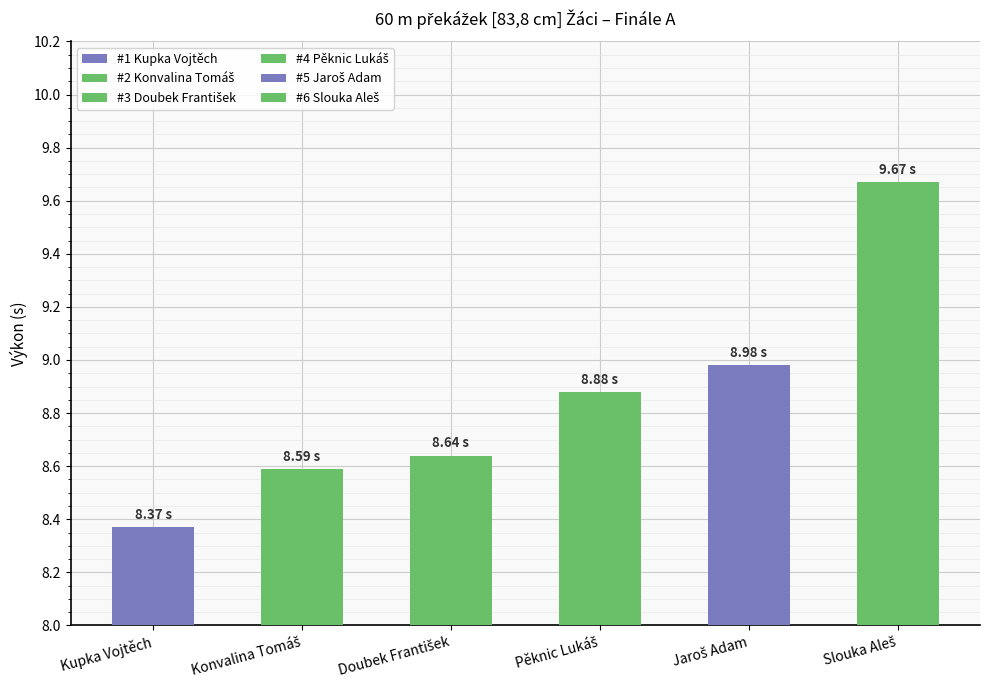

Reading left to right, what are all the values shown in this chart?

Kupka Vojtěch=8.4	Konvalina Tomáš=8.6	Doubek František=8.6	Pěknic Lukáš=8.9	Jaroš Adam=9.0	Slouka Aleš=9.7